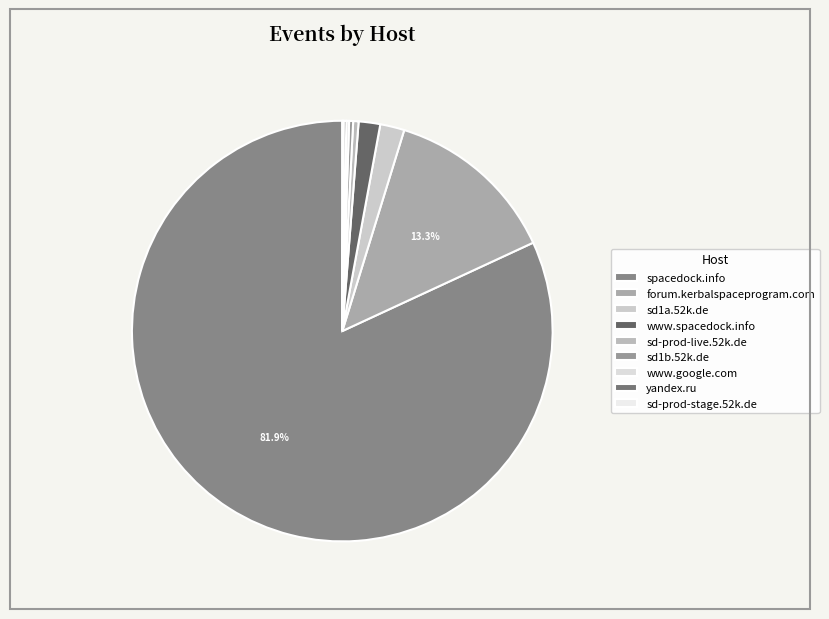

Count the number of slices in the pie.

9